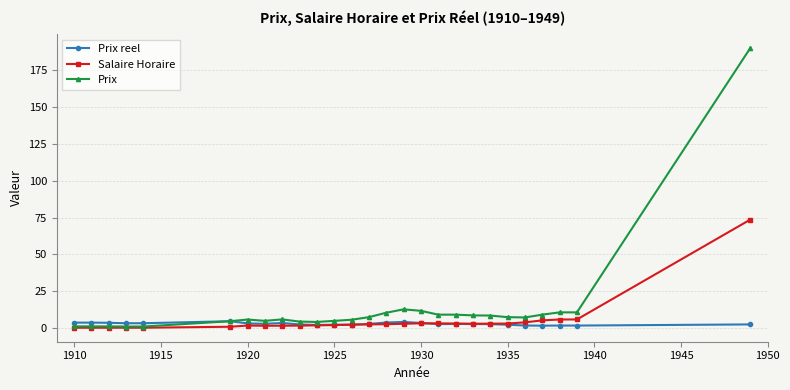

What is the maximum value shown in the chart?

190.0